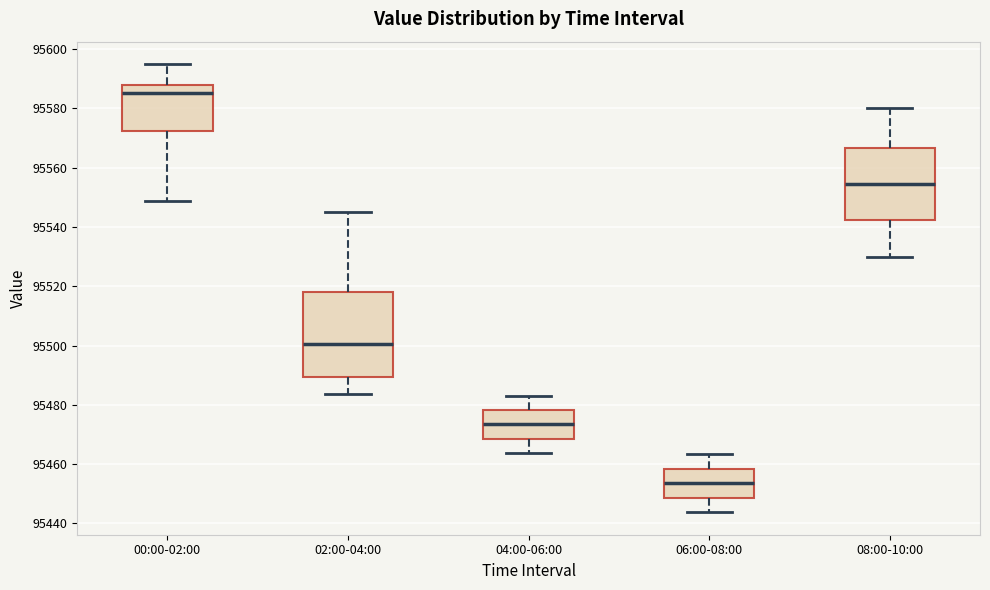

Reading left to right, transcribe this box plot: for each box, give where its median line is, the range the box spans, and where its two whiskers end, as read against the y-axis. The values are not printed on the chart, so give them approximately, as read against the axis.

00:00-02:00: median 95586, box 95572 to 95588, whiskers 95548 to 95594
02:00-04:00: median 95500, box 95490 to 95518, whiskers 95484 to 95546
04:00-06:00: median 95474, box 95468 to 95478, whiskers 95464 to 95484
06:00-08:00: median 95454, box 95448 to 95458, whiskers 95444 to 95464
08:00-10:00: median 95554, box 95542 to 95566, whiskers 95530 to 95580